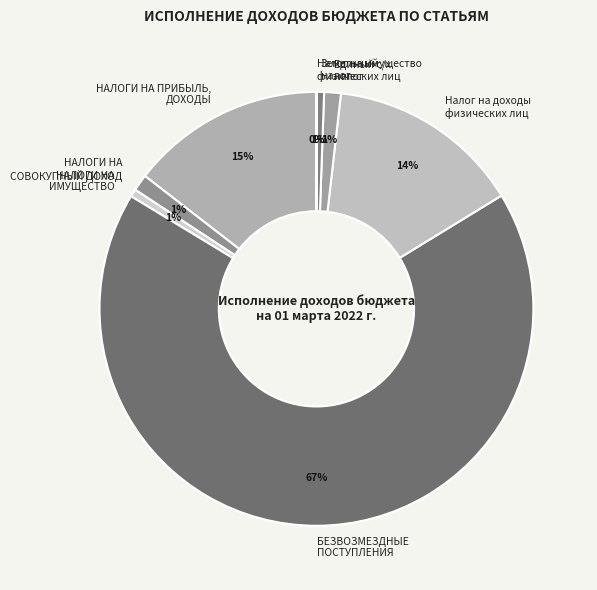

To the nearest percent, what portion does НАЛОГИ НА СОВОКУПНЫЙ ДОХОД represent?

1%